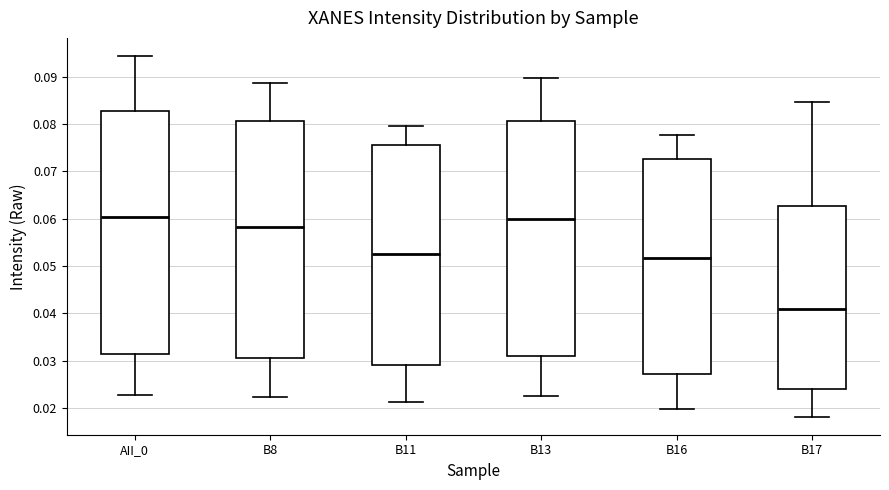

Reading left to right, read every box against the y-axis: the position of its median line, the range the box covers, and the ends of its whiskers. The values are not printed on the chart, so give them approximately, as read against the axis.

AII_0: median 0.060, box 0.031 to 0.083, whiskers 0.023 to 0.094
B8: median 0.058, box 0.031 to 0.081, whiskers 0.022 to 0.089
B11: median 0.052, box 0.029 to 0.076, whiskers 0.021 to 0.080
B13: median 0.060, box 0.031 to 0.081, whiskers 0.023 to 0.090
B16: median 0.052, box 0.027 to 0.072, whiskers 0.020 to 0.078
B17: median 0.041, box 0.024 to 0.063, whiskers 0.018 to 0.085